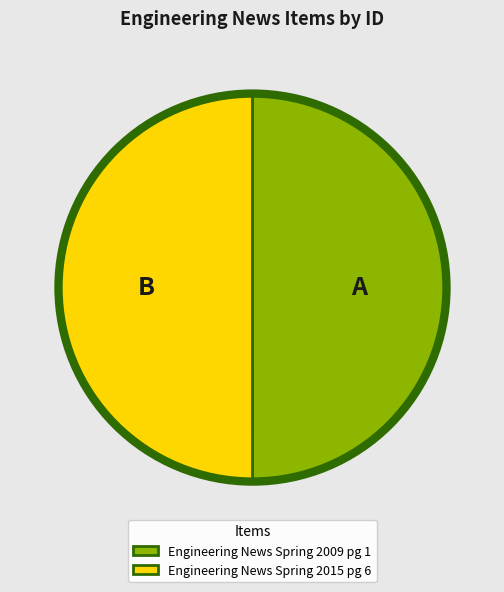

Approximately how many times larger is the value at Engineering News Spring 2015 pg 6 compared to Engineering News Spring 2009 pg 1?

1.0